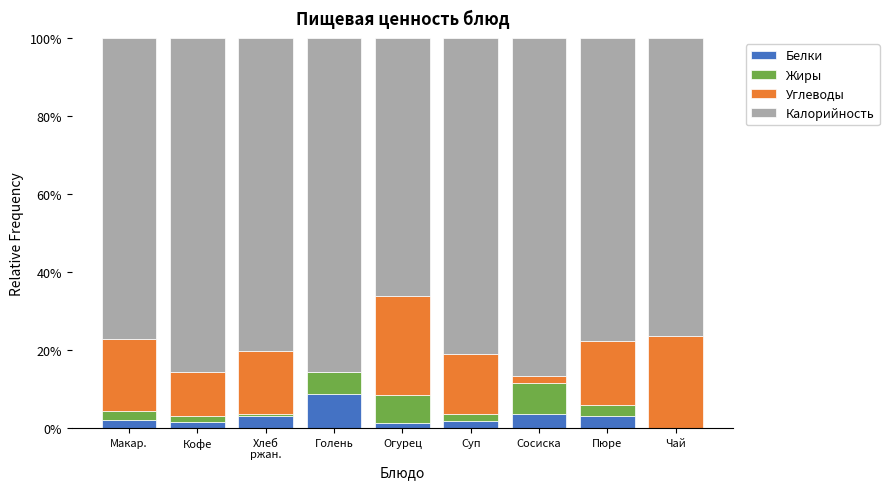

What are all the series names shown in the legend?

Белки, Жиры, Углеводы, Калорийность